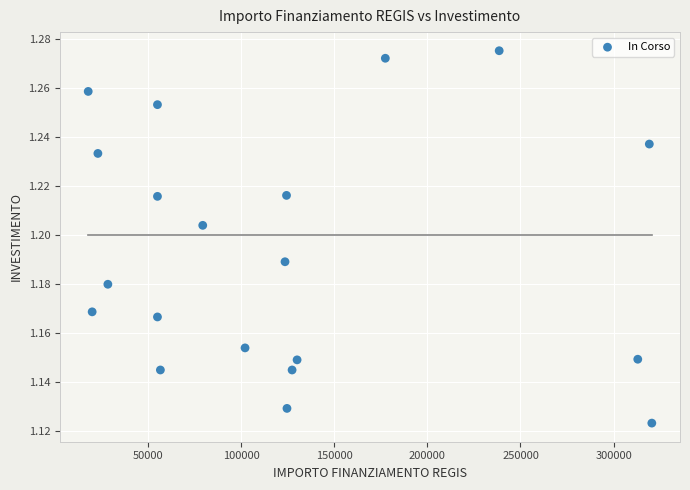

What is the range of X values (max minus min)?

302745.6